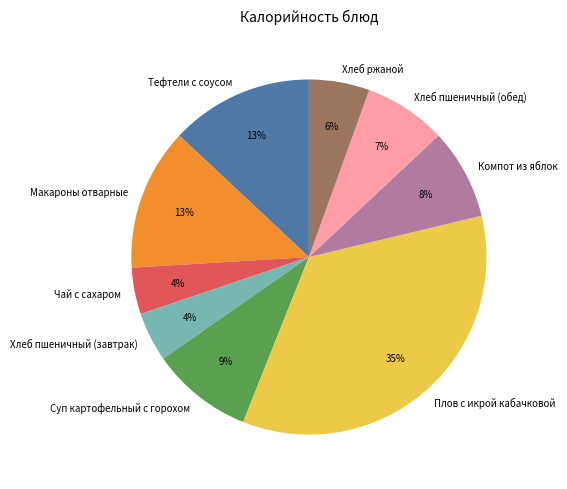

True or false: Компот из яблок accounts for 1% of the total.

False